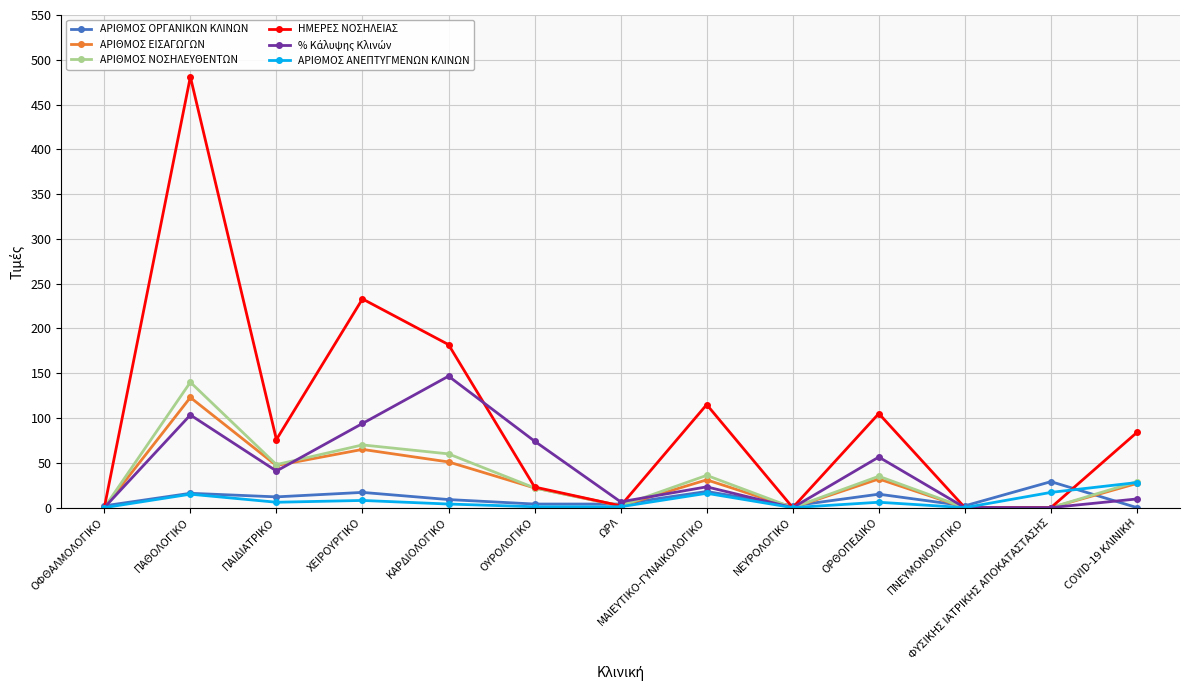

Is this an area chart (filled region under the line)?

No